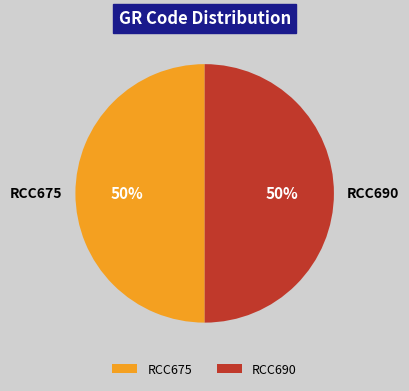

Approximately how many times larger is the value at RCC675 compared to RCC690?

1.0